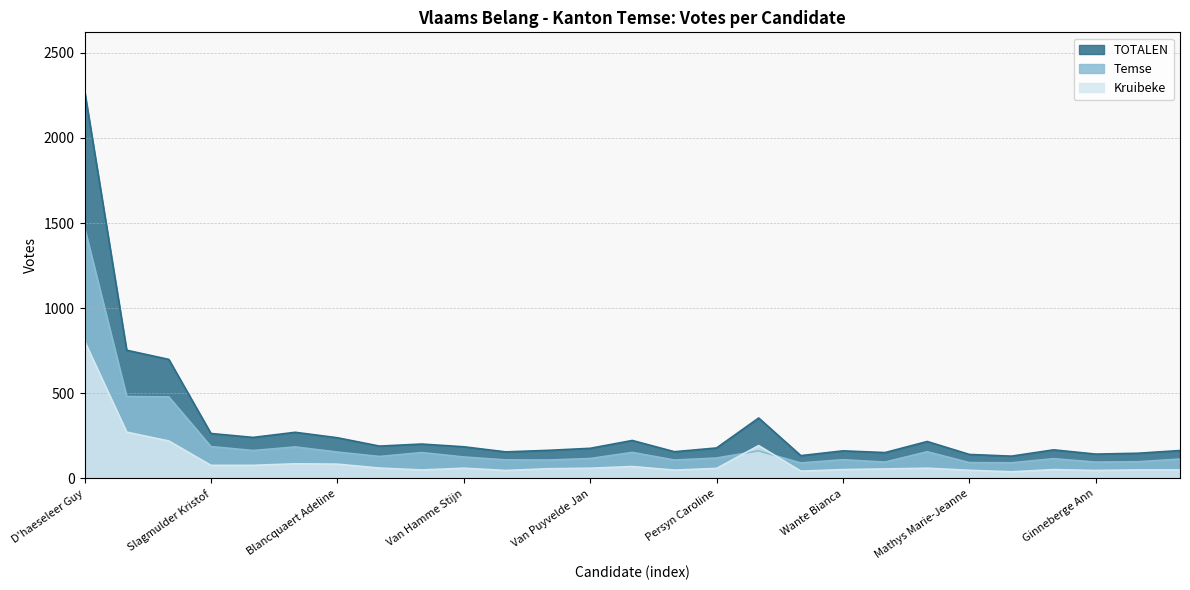

What is the maximum value shown in the chart?

2278